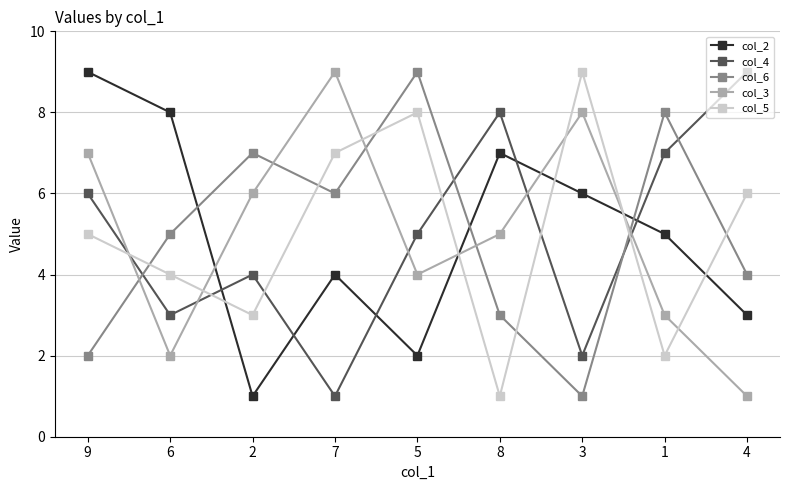

Where is col_5 nearest to the value 5?

9